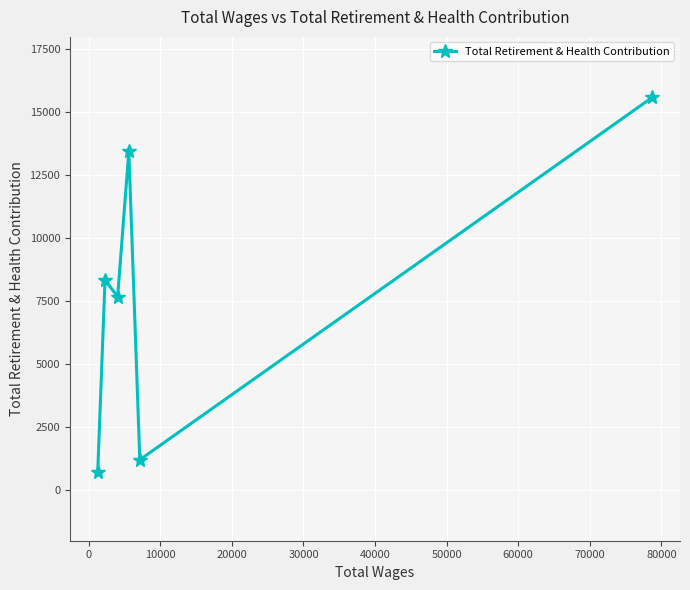

What is the minimum value shown in the chart?

747